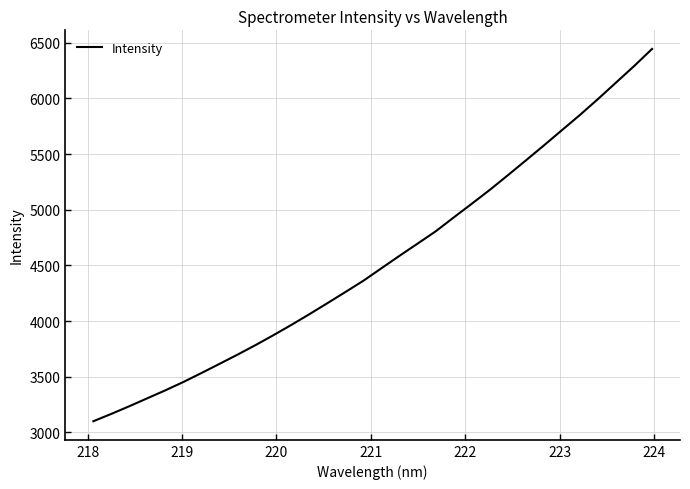

What is the difference between the maximum and minimum values?

3344.3